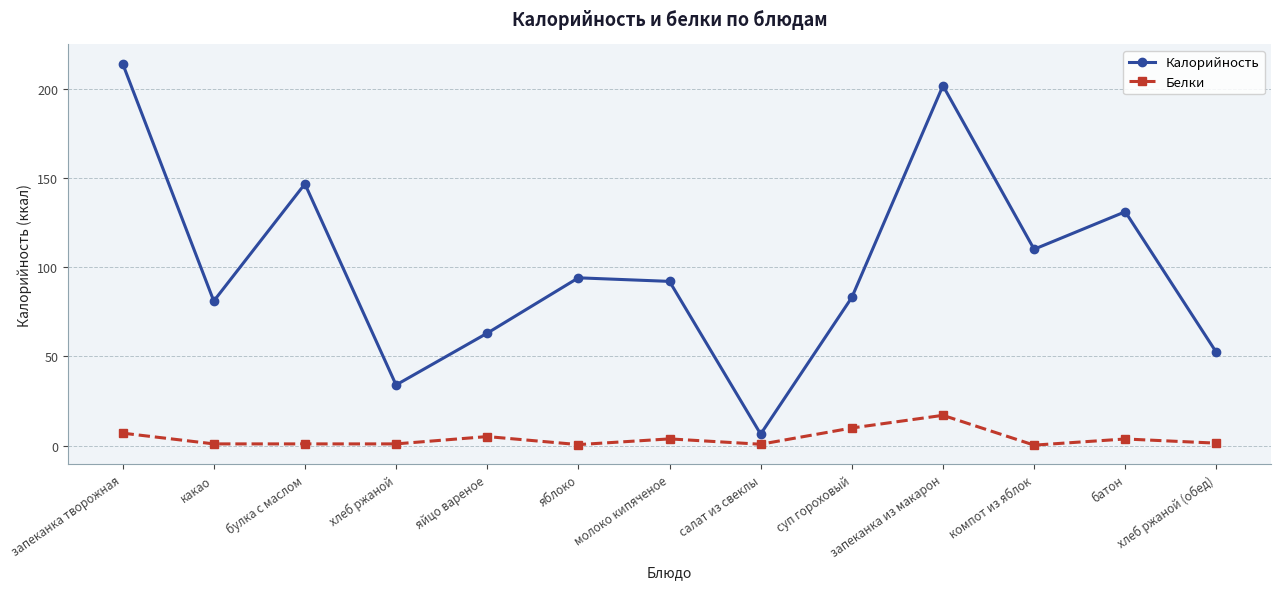

True or false: Белки has more than 0 interior local peaks.

True